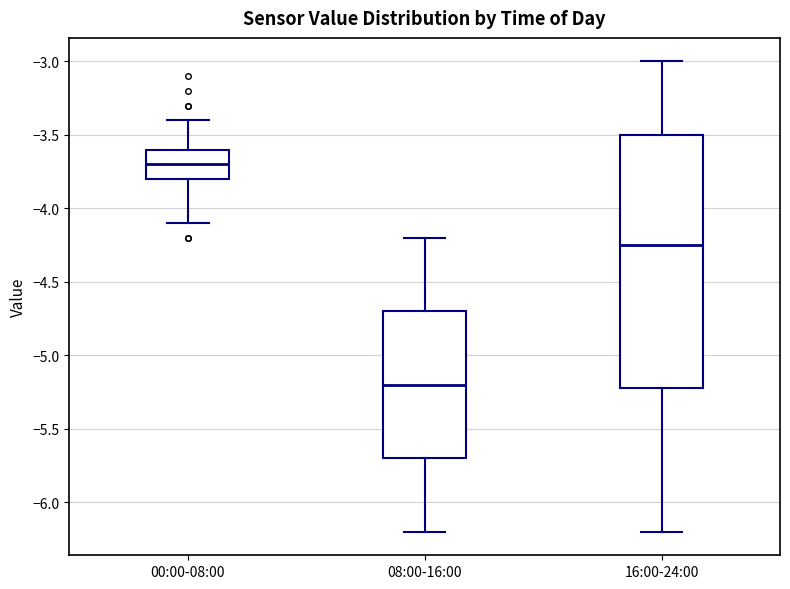

Which box has the lowest median line?

08:00-16:00